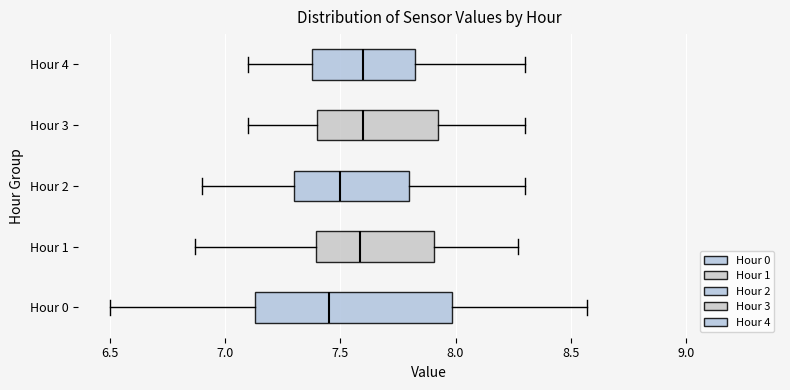

Which box is the widest, from its left edge to its right edge?

Hour 0